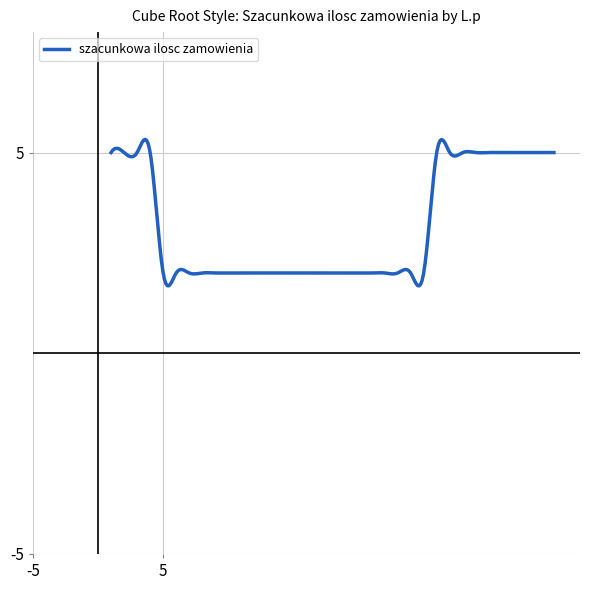

What is the maximum value shown in the chart?

5.3